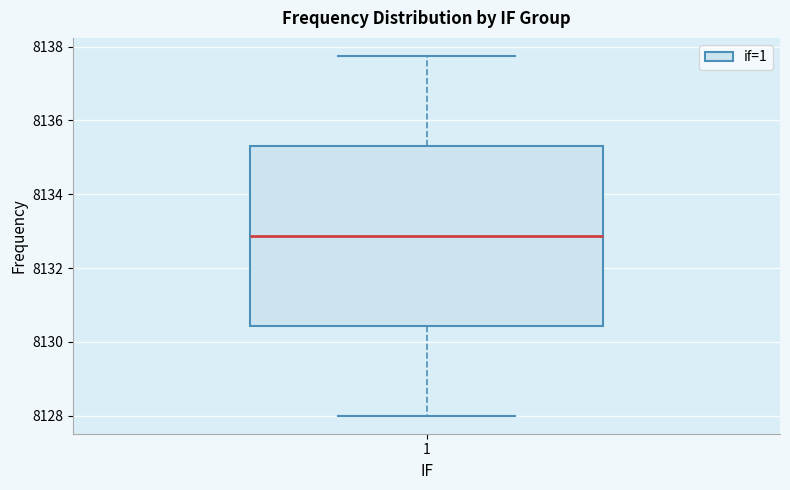

Read this box plot against the y-axis: the position of the median line, the range covered by the box, and the ends of both whiskers. The values are not printed on the chart, so give them approximately, as read against the axis.

median 8132.8, box 8130.4 to 8135.4, whiskers 8128.0 to 8137.8